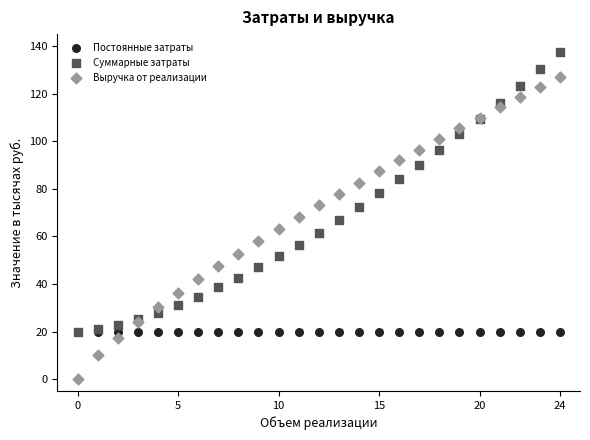

Which series reaches the maximum Y coordinate?

Суммарные затраты